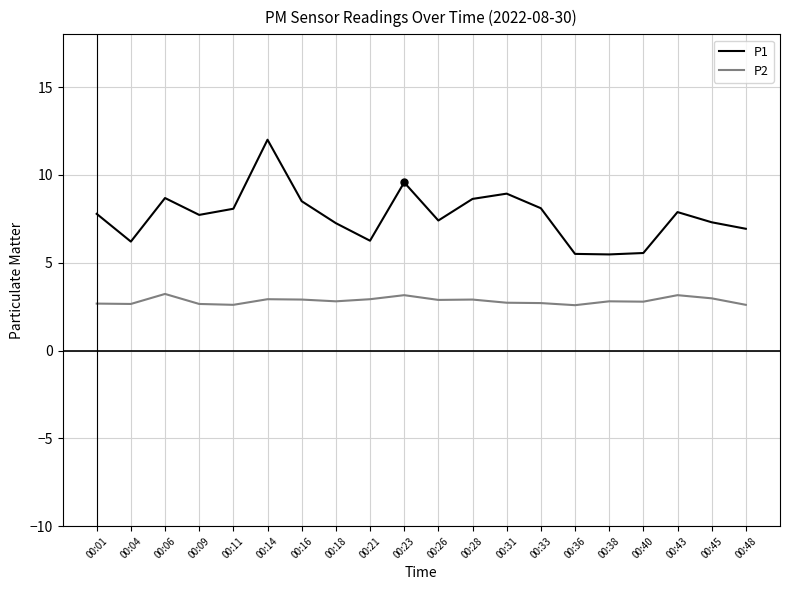

At which category is the sum across all series the highest?

00:14